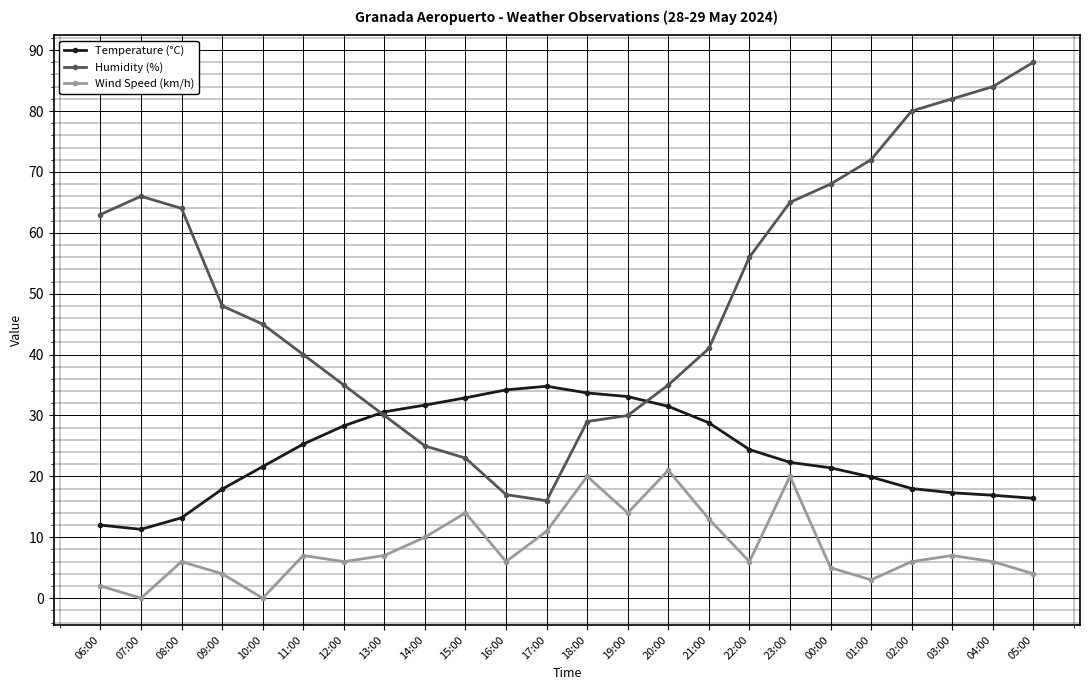

Is the value of Temperature (°C) at 02:00 greater than the value of Humidity (%) at 23:00?

No